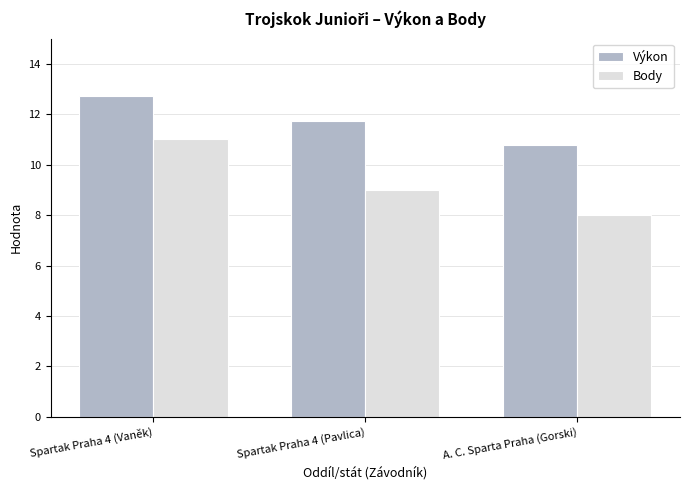

What is the difference between the maximum and second lowest values in the Body series?

2.0